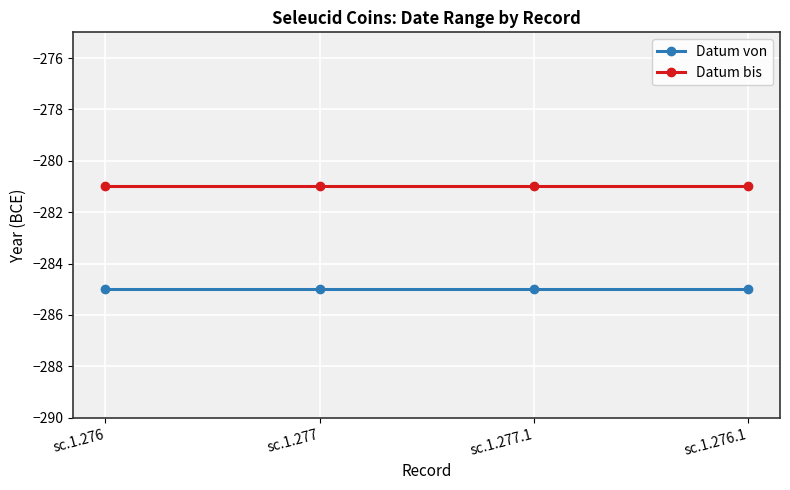

The value of Datum bis at sc.1.277.1 is -433. True or false?

False